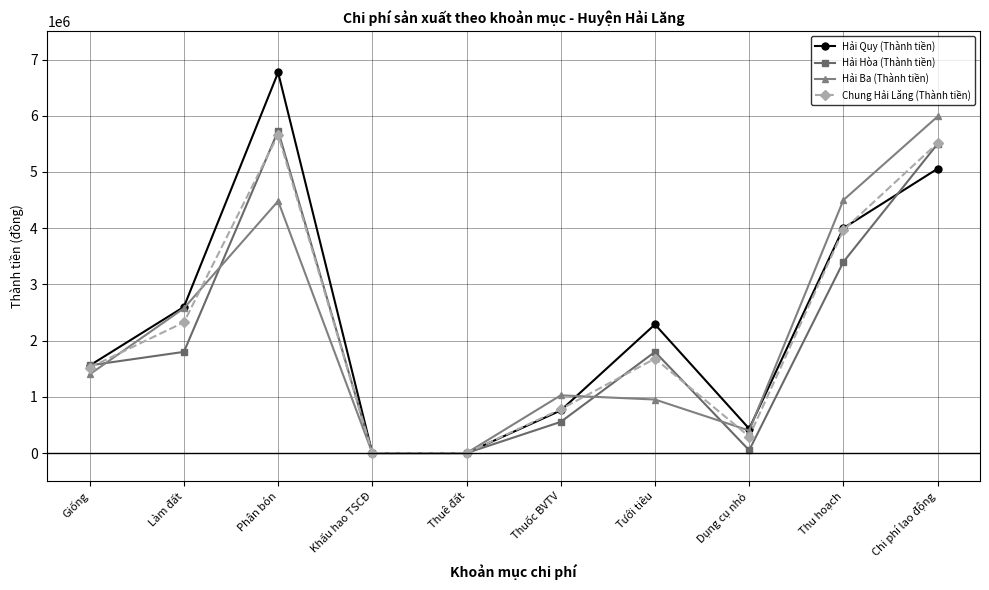

True or false: Hải Ba (Thành tiền) has a value of 6528099.9 at Phân bón.

False